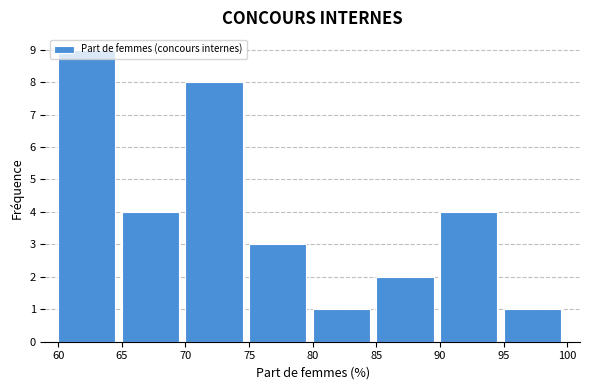

Reading left to right, transcribe this chart: for each bar, give the range it covers on the x-axis and its height. The values are not printed on the chart, so give them approximately, as read against the axis.

60 to 65: 9
65 to 70: 4
70 to 75: 8
75 to 80: 3
80 to 85: 1
85 to 90: 2
90 to 95: 4
95 to 100: 1